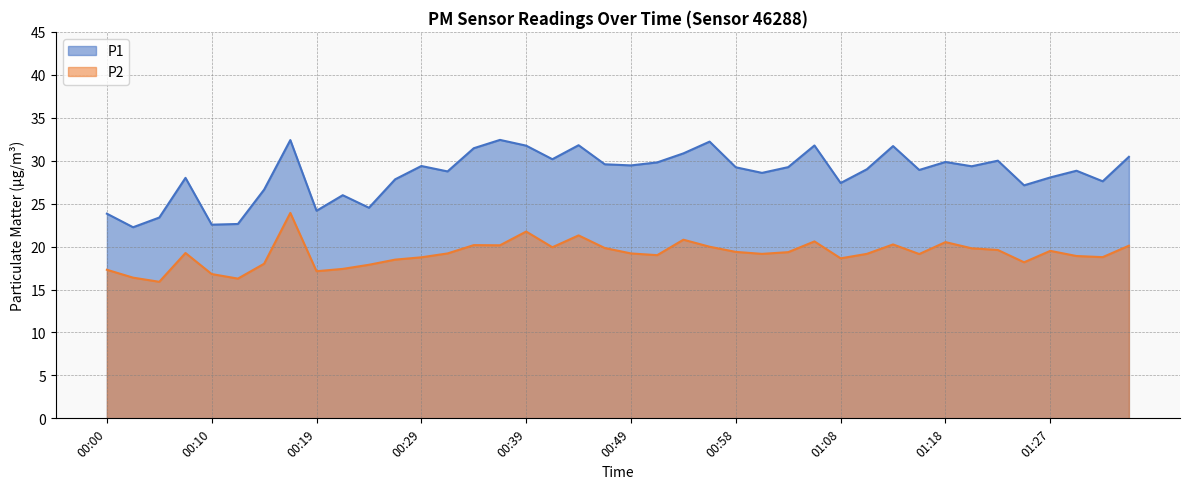

What is the value of the P1 point at the 36th from the left?

27.1